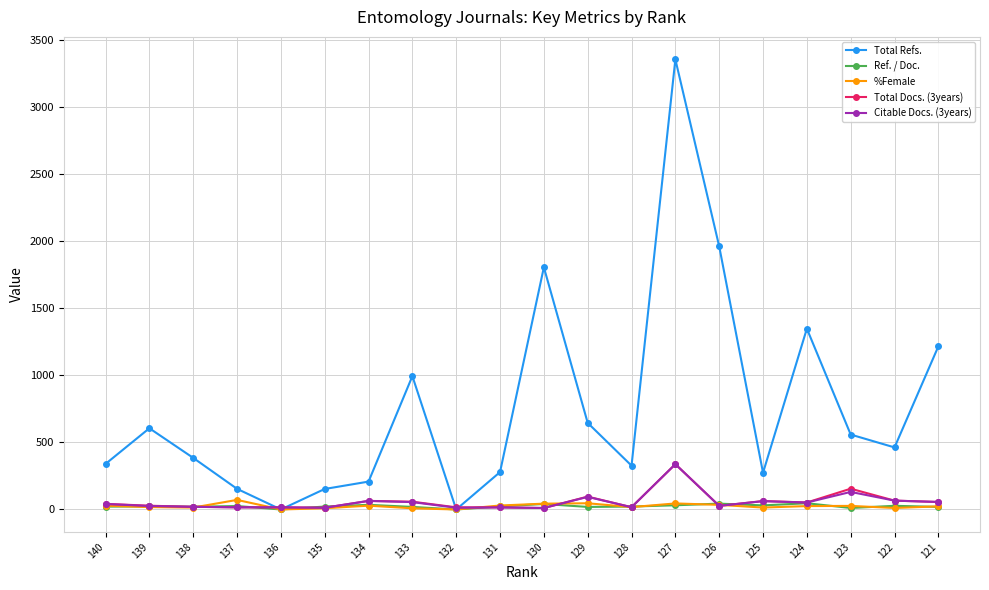

What is the greatest value displayed?

3358.0